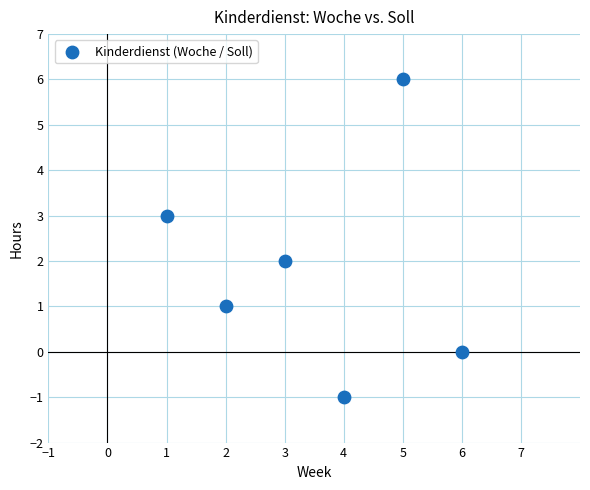

What is the range of X values (max minus min)?

5